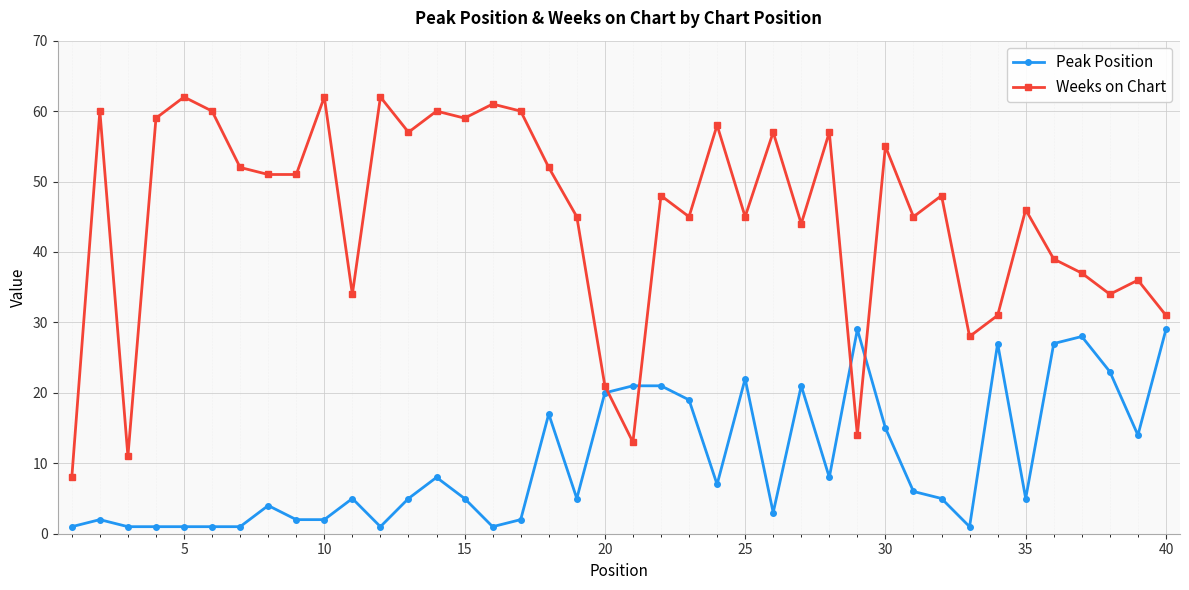

Rank the series by their average value, from lowest to highest.

Peak Position, Weeks on Chart